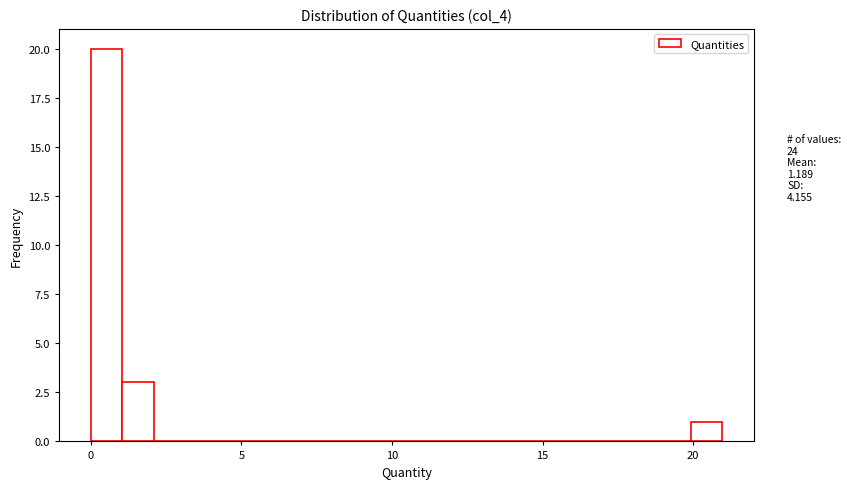

Around what value on the x-axis is the tallest bar? Give the approximate position of its centre, as read against the axis.

0.5